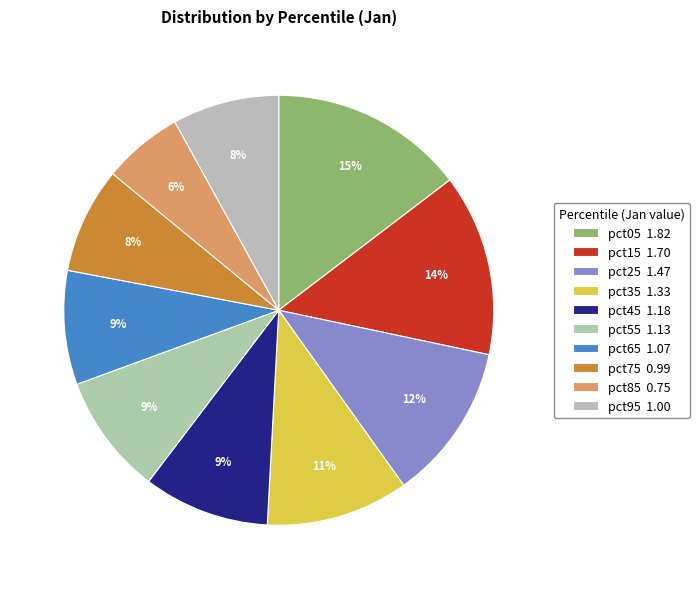

To the nearest percent, what is the difference between the largest and smallest slice percentages?

9%